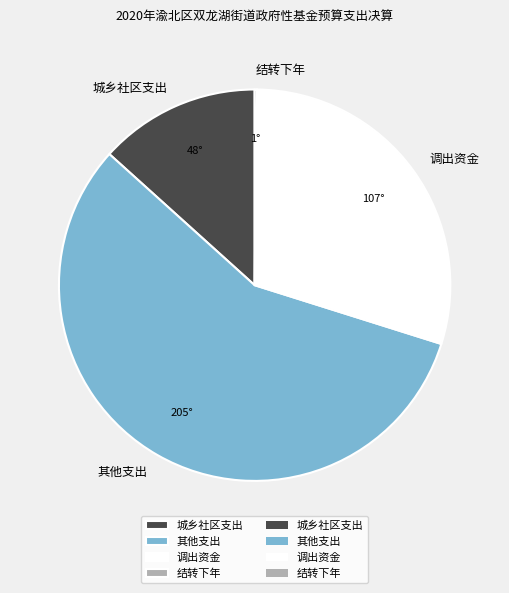

Does any single category account for the majority?

Yes